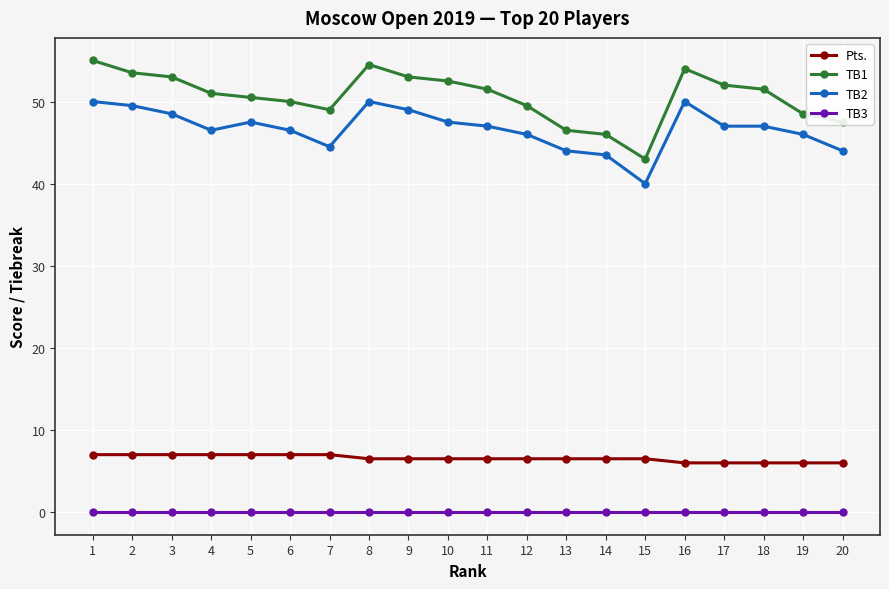

True or false: TB2 has more than 1 points higher than both neighbors.

True